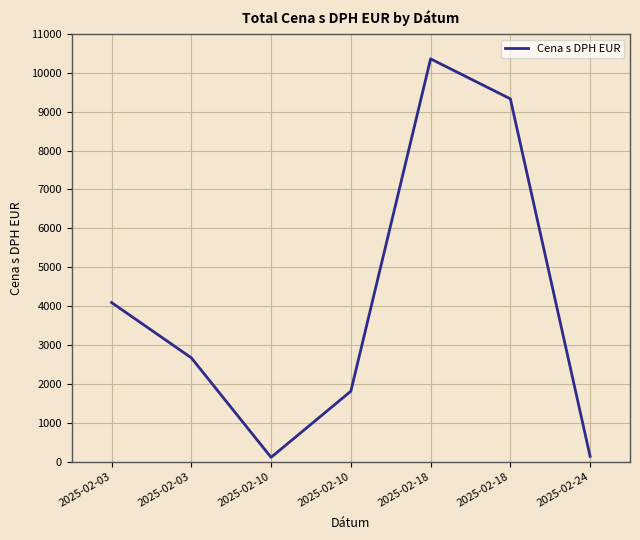

Which category has the highest value across all series?

2025-02-18